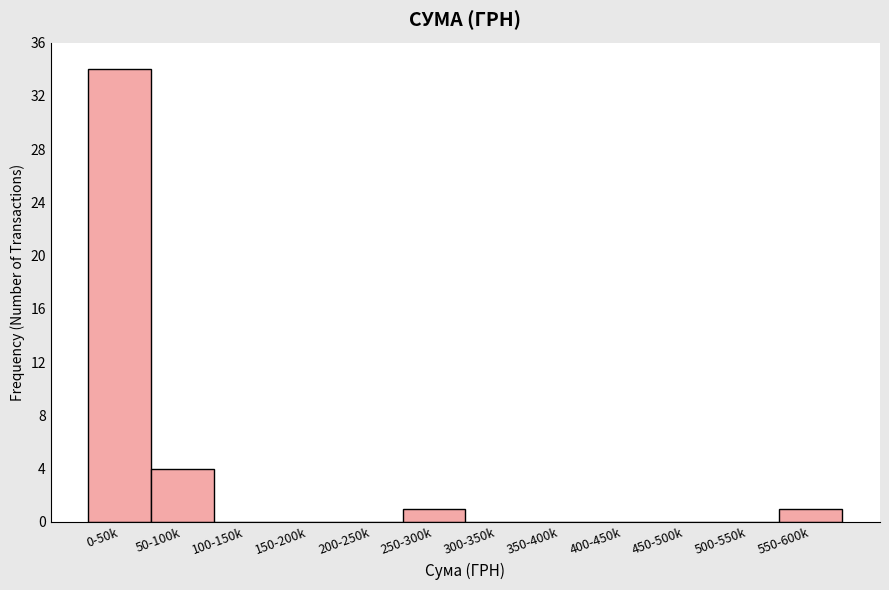

Reading left to right, extract all data points from this chart.

0-50k=34	50-100k=4	100-150k=0	150-200k=0	200-250k=0	250-300k=1	300-350k=0	350-400k=0	400-450k=0	450-500k=0	500-550k=0	550-600k=1